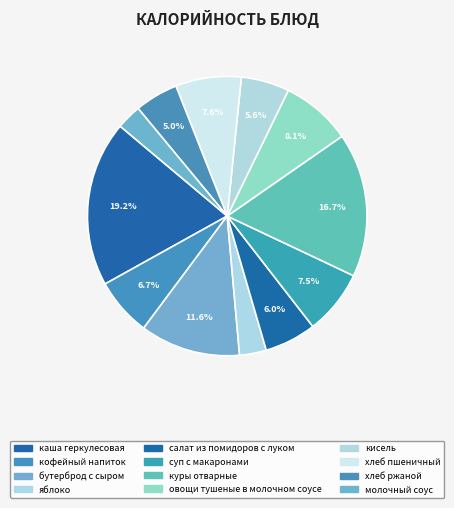

Rank the categories by value from lowest to highest.

молочный соус, яблоко, хлеб ржаной, кисель, салат из помидоров с луком, кофейный напиток, суп с макаронами, хлеб пшеничный, овощи тушеные в молочном соусе, бутерброд с сыром, куры отварные, каша геркулесовая